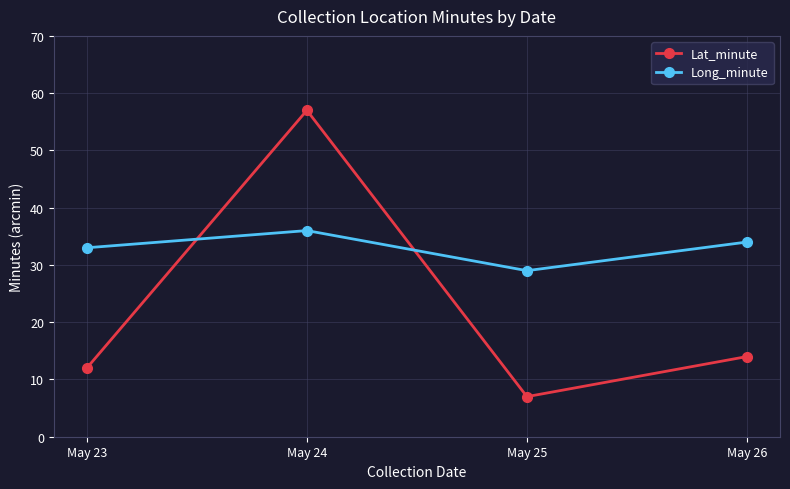

Is this an area chart (filled region under the line)?

No